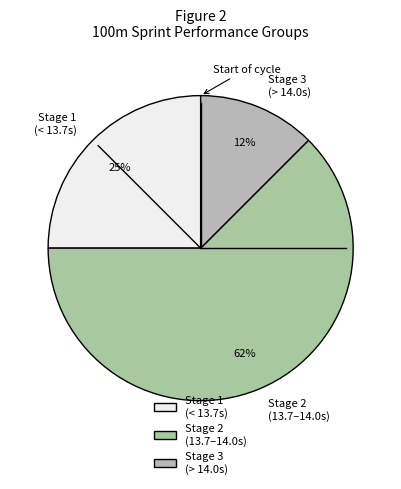

What is the largest slice in the pie chart?

Stage 2 (13.7–14.0s)